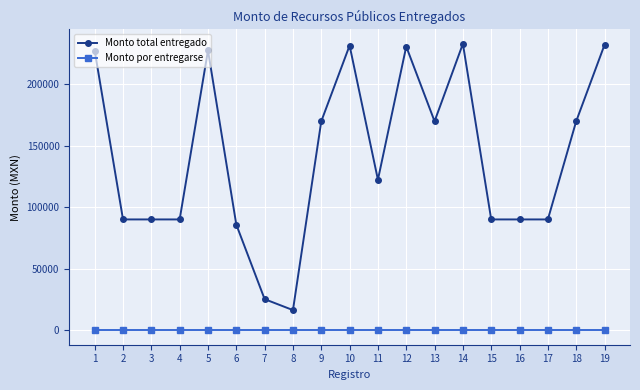

How many lines are shown in the chart?

2